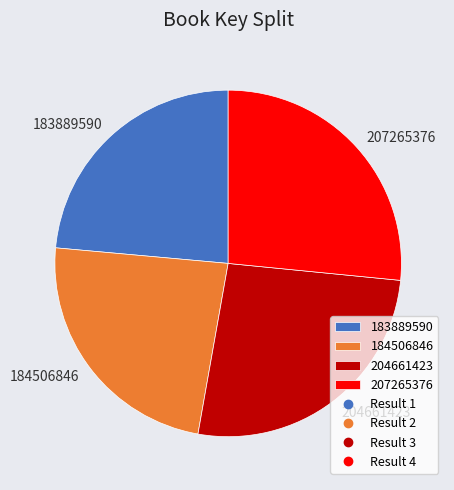

Does any single category account for the majority?

No